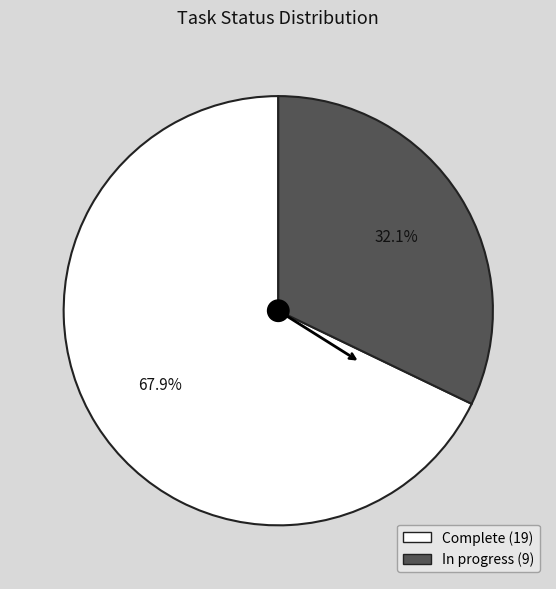

Rank the categories by value from lowest to highest.

In progress, Complete